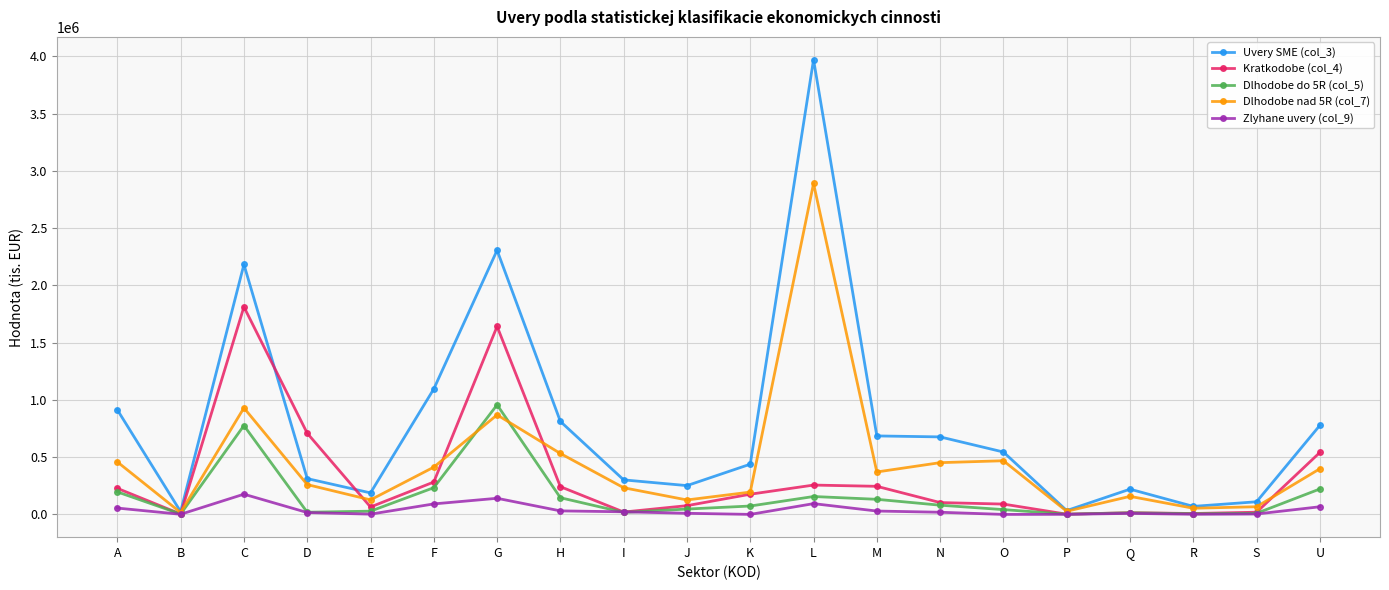

What is the label of the 14th point from the left?

N